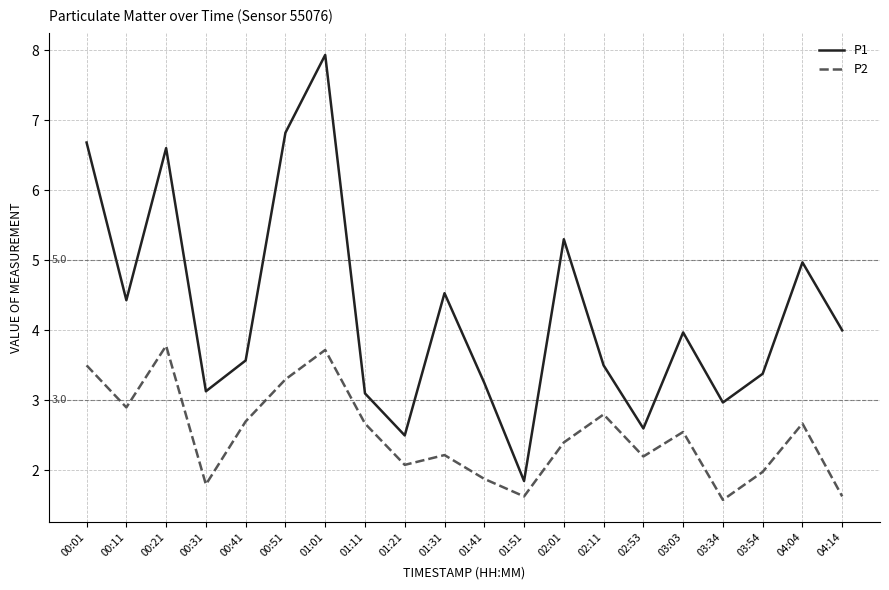

True or false: P1 has more than 2 points higher than both neighbors.

True